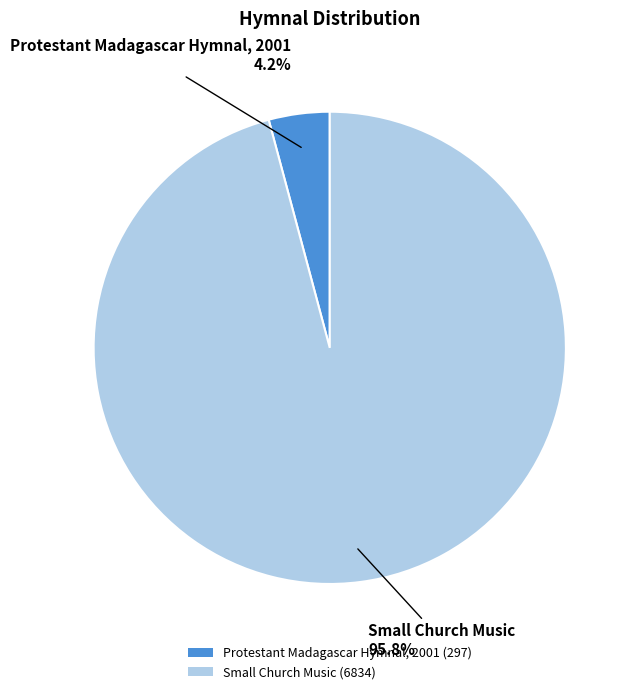

Which slice is the smallest?

Protestant Madagascar Hymnal, 2001